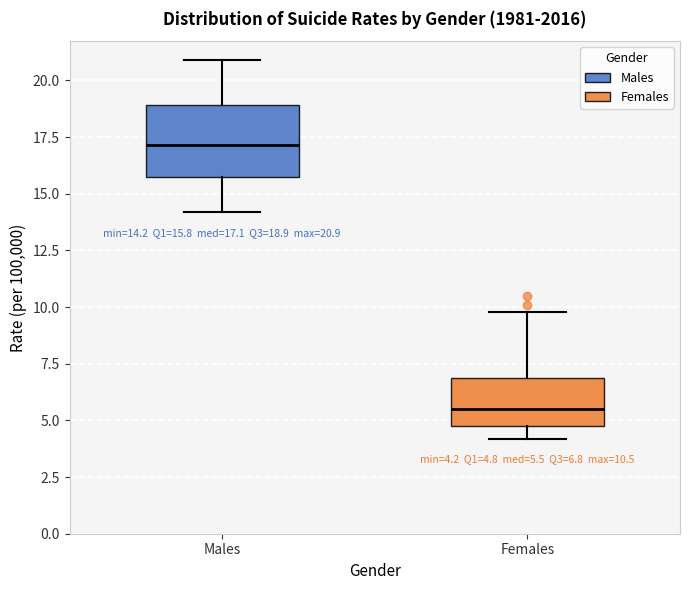

Which box is the tallest, from its lower edge to its upper edge?

Males